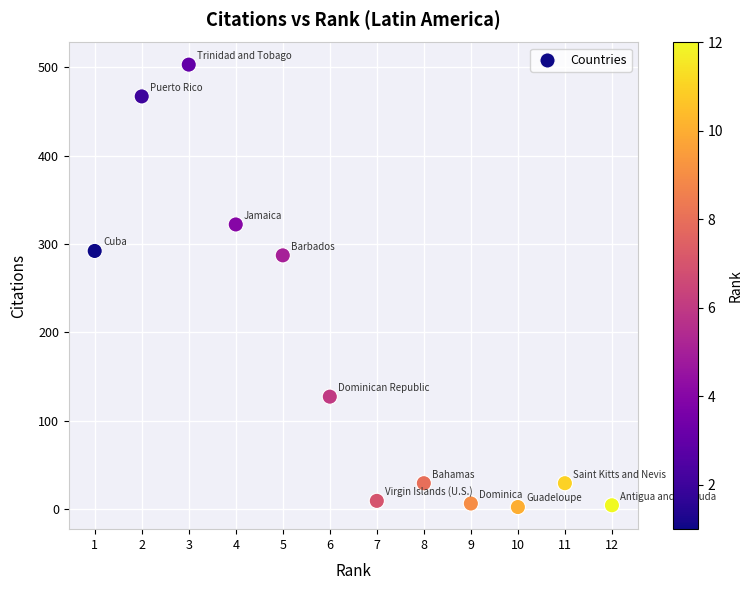

What is the average X value?

6